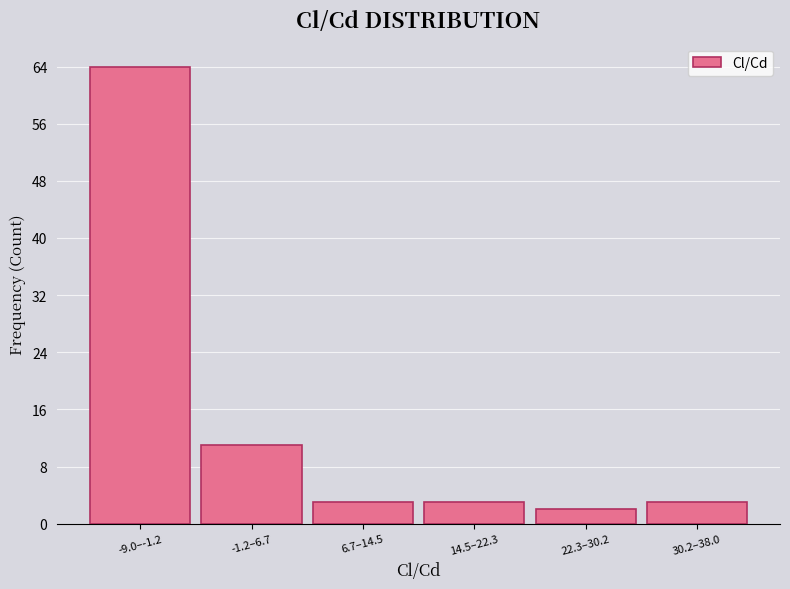

Reading left to right, list all the values displayed in this chart.

64	11	3	3	2	3